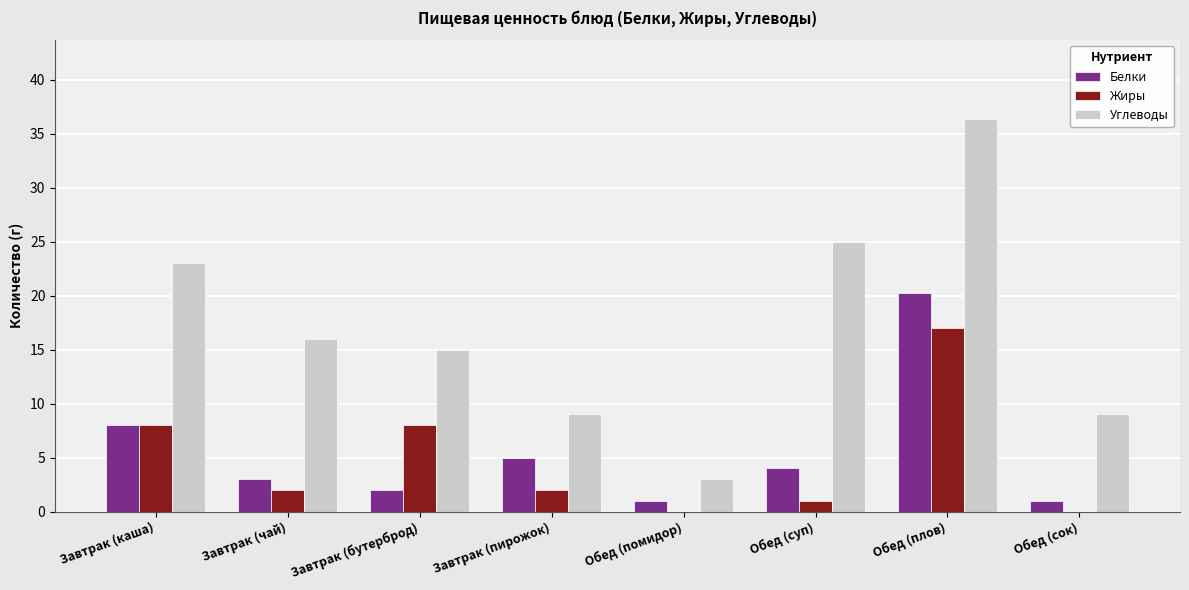

Reading right to left, what are all the values shown in this chart?

Белки: Обед (сок)=1.0	Обед (плов)=20.2	Обед (суп)=4.0	Обед (помидор)=1.0	Завтрак (пирожок)=5.0	Завтрак (бутерброд)=2.0	Завтрак (чай)=3.0	Завтрак (каша)=8.0
Жиры: Обед (сок)=0.0	Обед (плов)=17.0	Обед (суп)=1.0	Обед (помидор)=0.0	Завтрак (пирожок)=2.0	Завтрак (бутерброд)=8.0	Завтрак (чай)=2.0	Завтрак (каша)=8.0
Углеводы: Обед (сок)=9.0	Обед (плов)=36.4	Обед (суп)=25.0	Обед (помидор)=3.0	Завтрак (пирожок)=9.0	Завтрак (бутерброд)=15.0	Завтрак (чай)=16.0	Завтрак (каша)=23.0